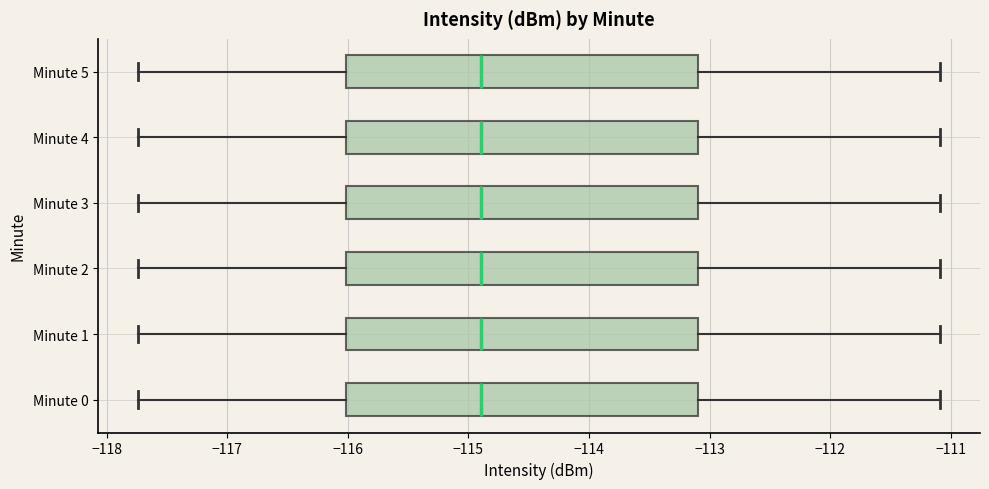

Reading bottom to top, read every box against the x-axis: the position of its median line, the range the box covers, and the ends of its whiskers. The values are not printed on the chart, so give them approximately, as read against the axis.

Minute 0: median -114.9, box -116.0 to -113.1, whiskers -117.7 to -111.1
Minute 1: median -114.9, box -116.0 to -113.1, whiskers -117.7 to -111.1
Minute 2: median -114.9, box -116.0 to -113.1, whiskers -117.7 to -111.1
Minute 3: median -114.9, box -116.0 to -113.1, whiskers -117.7 to -111.1
Minute 4: median -114.9, box -116.0 to -113.1, whiskers -117.7 to -111.1
Minute 5: median -114.9, box -116.0 to -113.1, whiskers -117.7 to -111.1